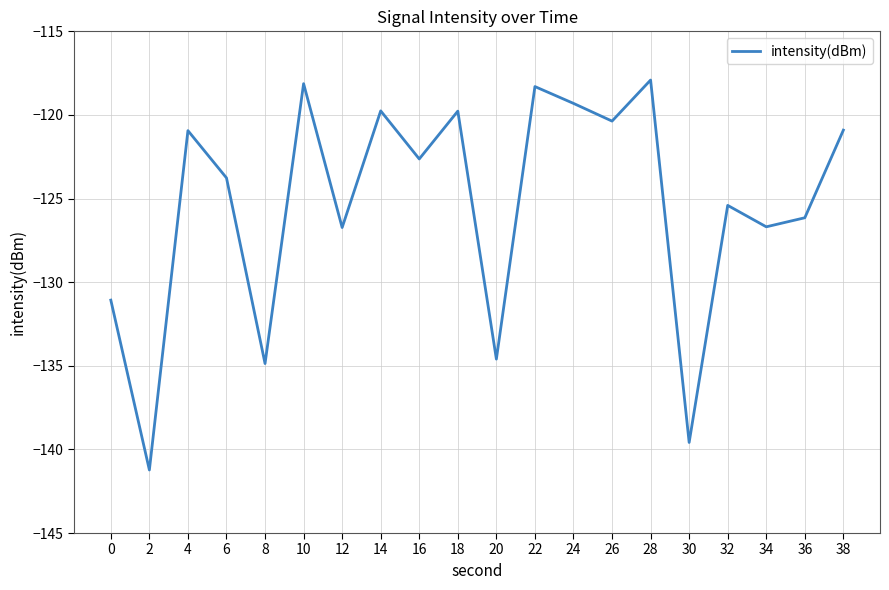

What is the change in value from 18 to 32?

-5.6